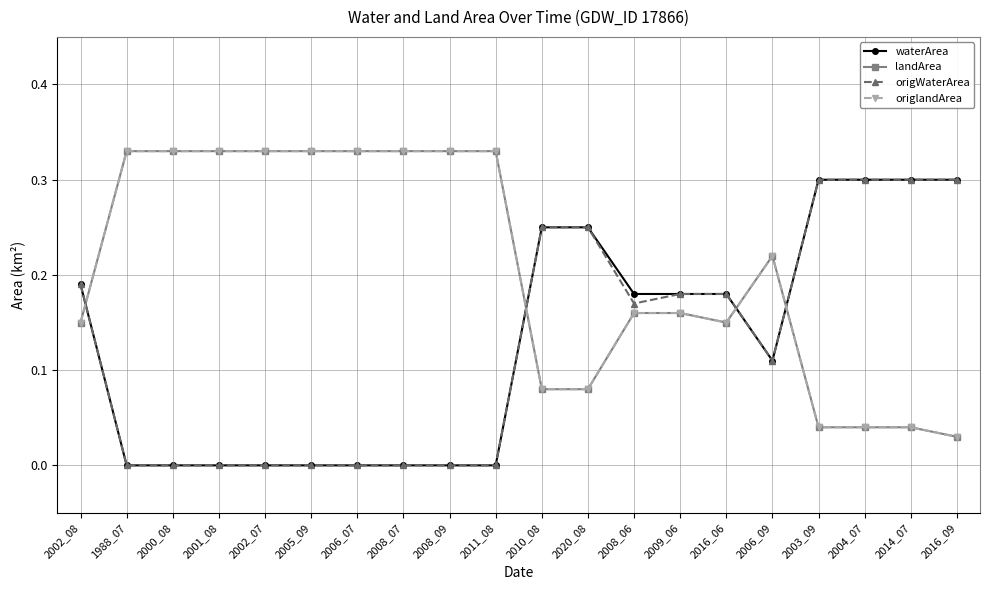

How many times do waterArea and landArea cross each other?

4